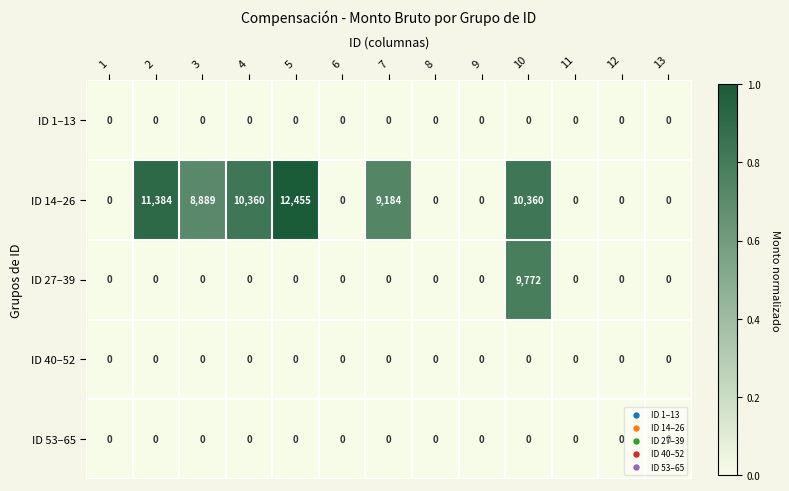

How many categories are shown in the chart?

13